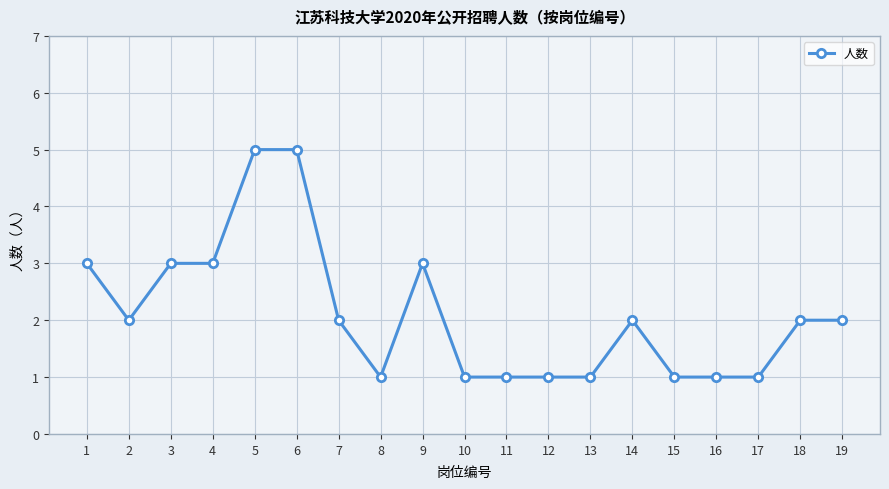

Read the value at 9.

3